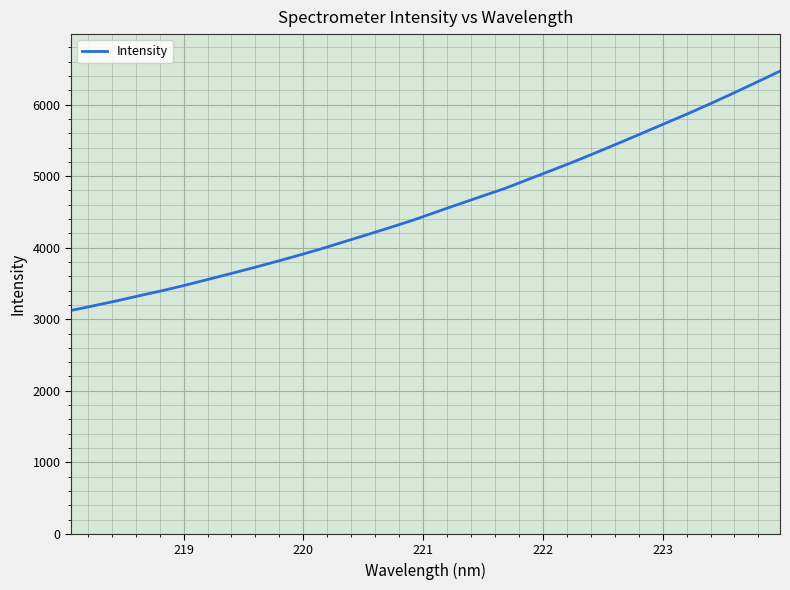

What is the difference between the maximum and minimum values?

3346.0